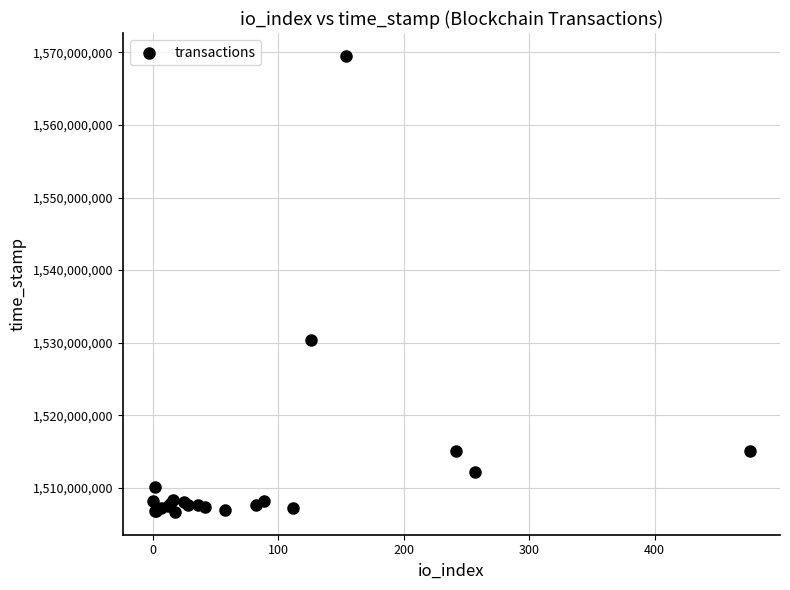

What Y value in the scatter plot is closest to 1538102600?

1530379248